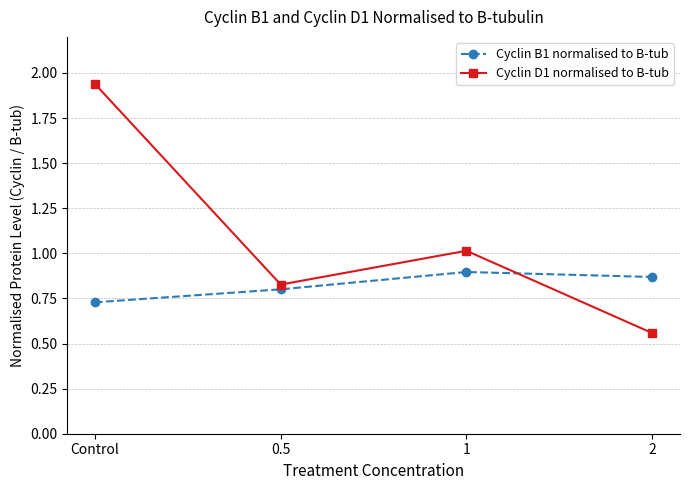

How many lines are shown in the chart?

2